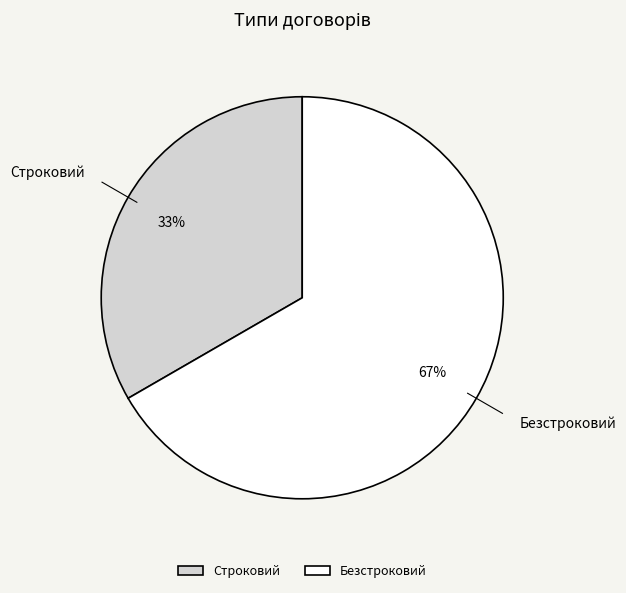

Do Строковий and Безстроковий together represent more than half of the pie?

Yes